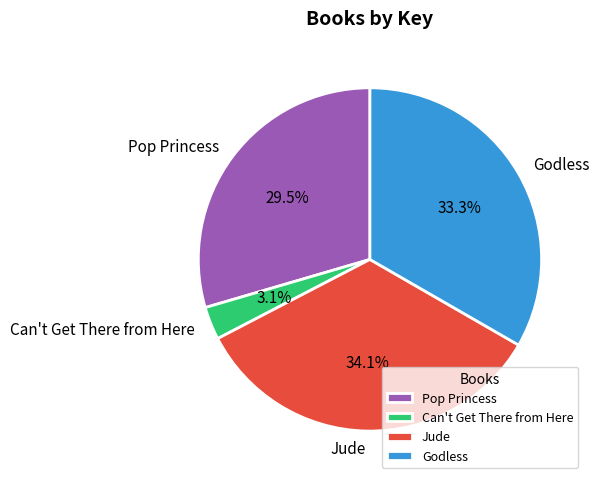

True or false: Can't Get There from Here accounts for 3% of the total.

True